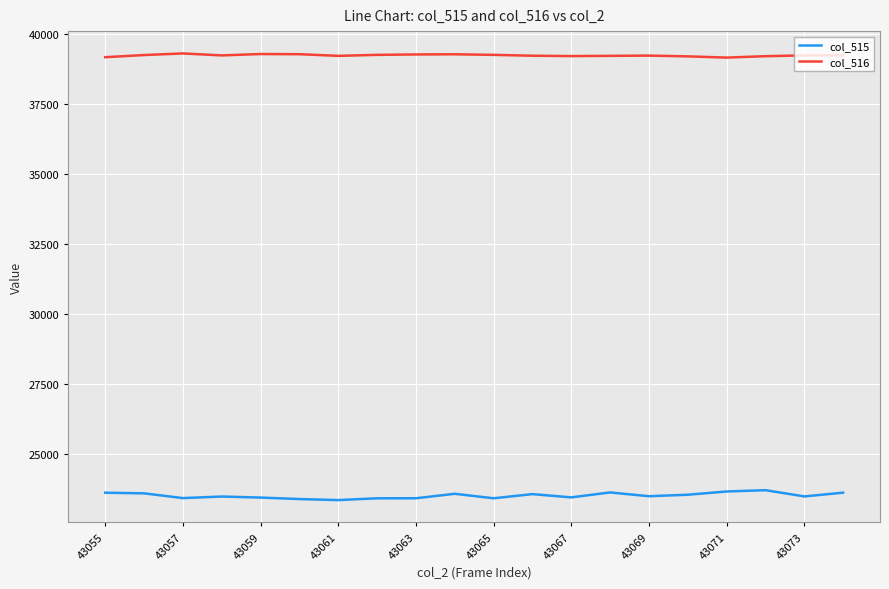

True or false: col_516 and col_515 cross at least once.

False